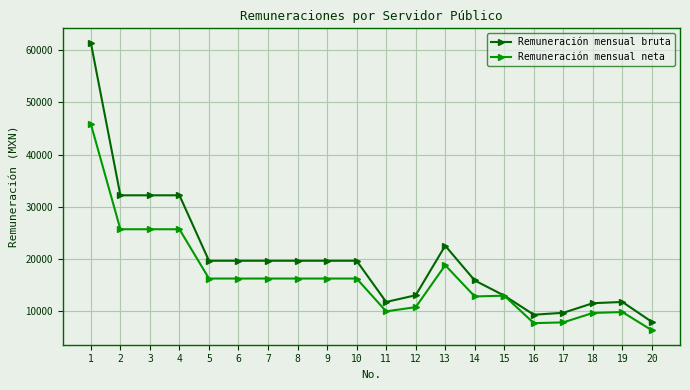

True or false: Remuneración mensual bruta has more than 1 interior local peaks.

True